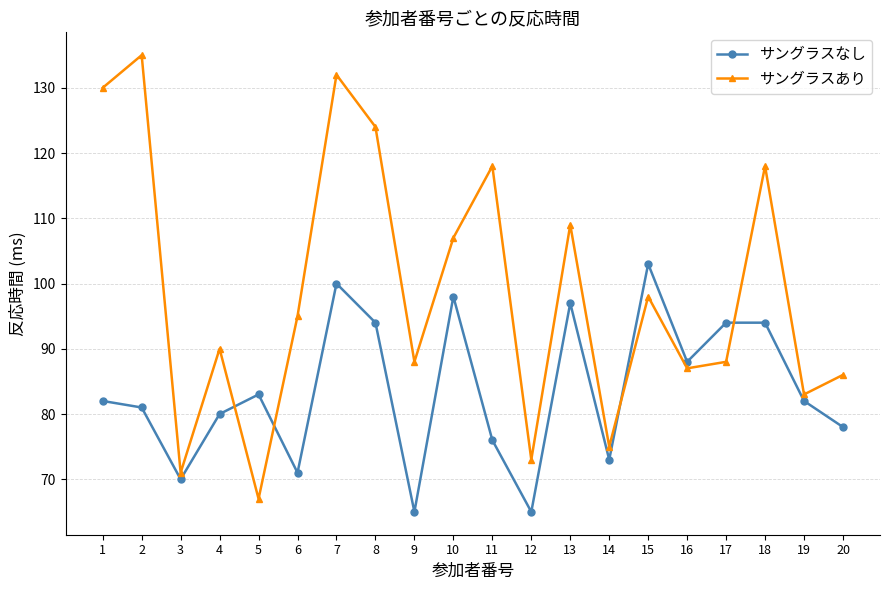

What is the maximum value shown in the chart?

135